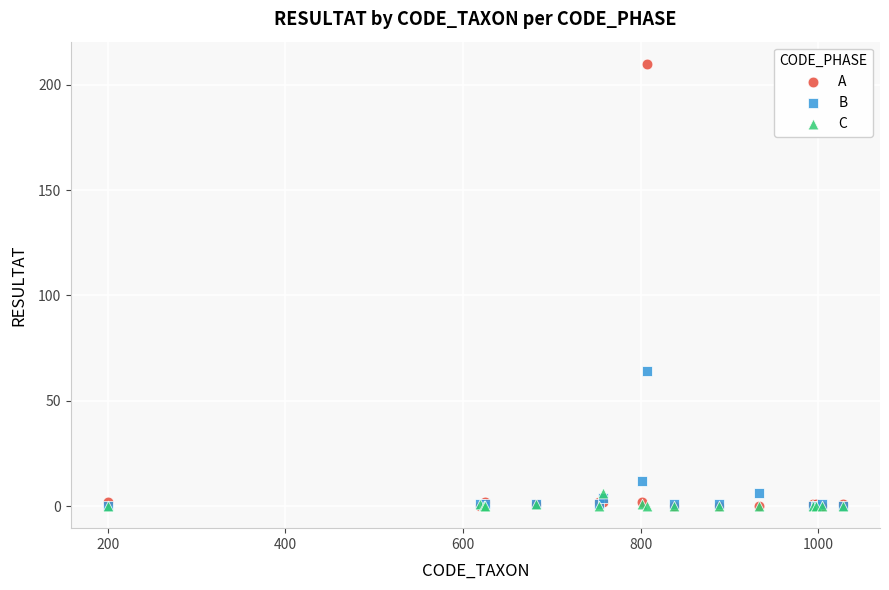

Across all series, what Y value is closest to 105?

64